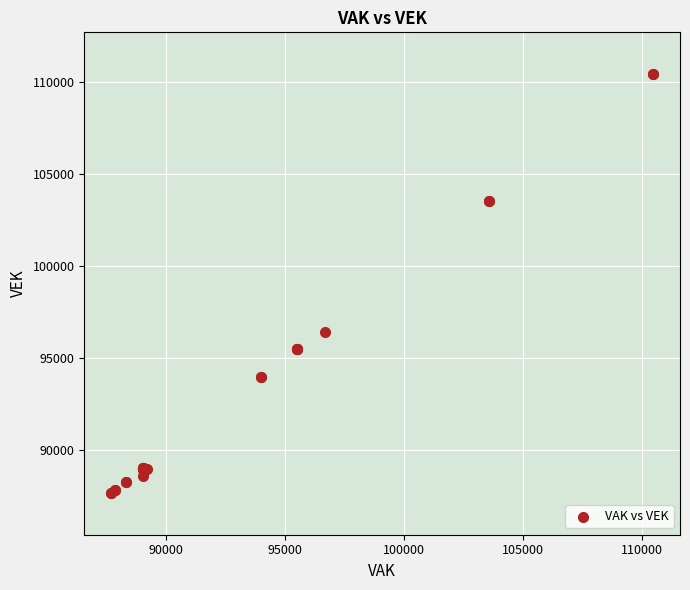

What Y value in the scatter plot is closest to 99067?

96426